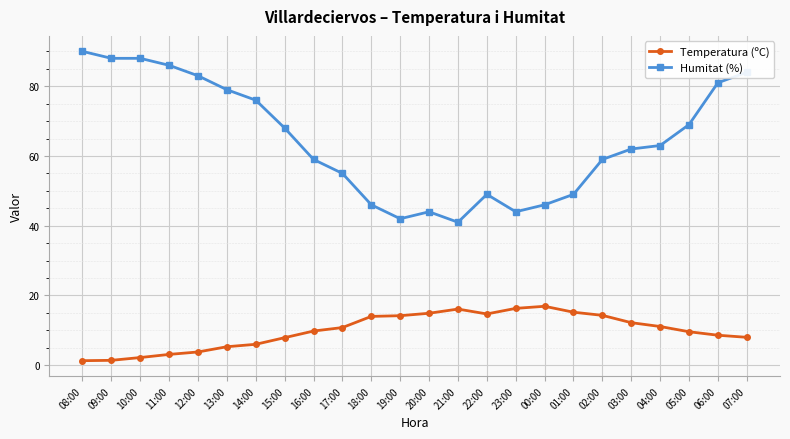

Between 09:00 and 16:00, which series saw the biggest shift?

Humitat (%)